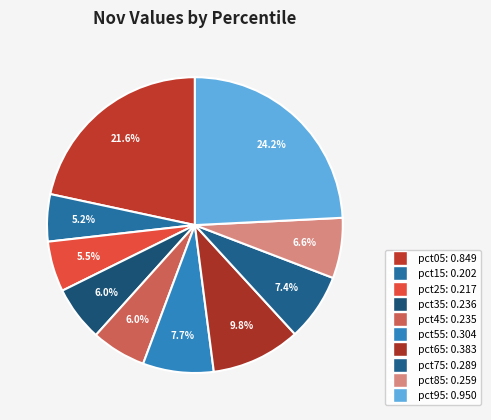

To the nearest percent, what is the difference between the largest and smallest slice percentages?

19%